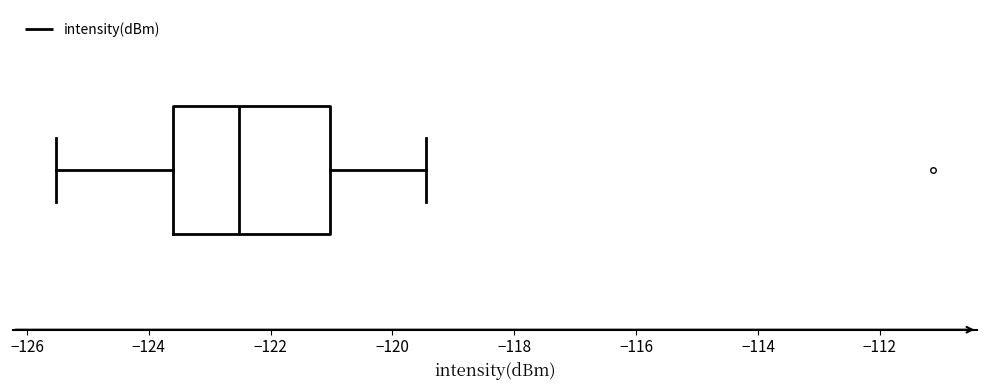

Transcribe this box plot: give where the median line is, the range the box spans, and where the two whiskers end, as read against the x-axis. The values are not printed on the chart, so give them approximately, as read against the axis.

median -122.6, box -123.6 to -121.0, whiskers -125.6 to -119.4